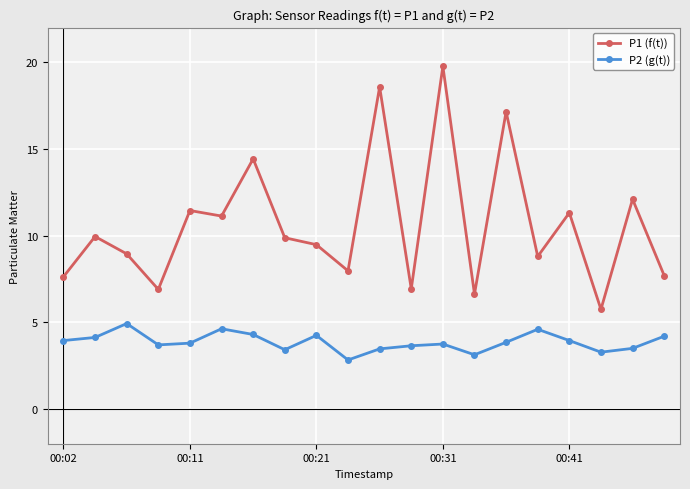

What is the average value of the P2 (g(t)) series?

3.9